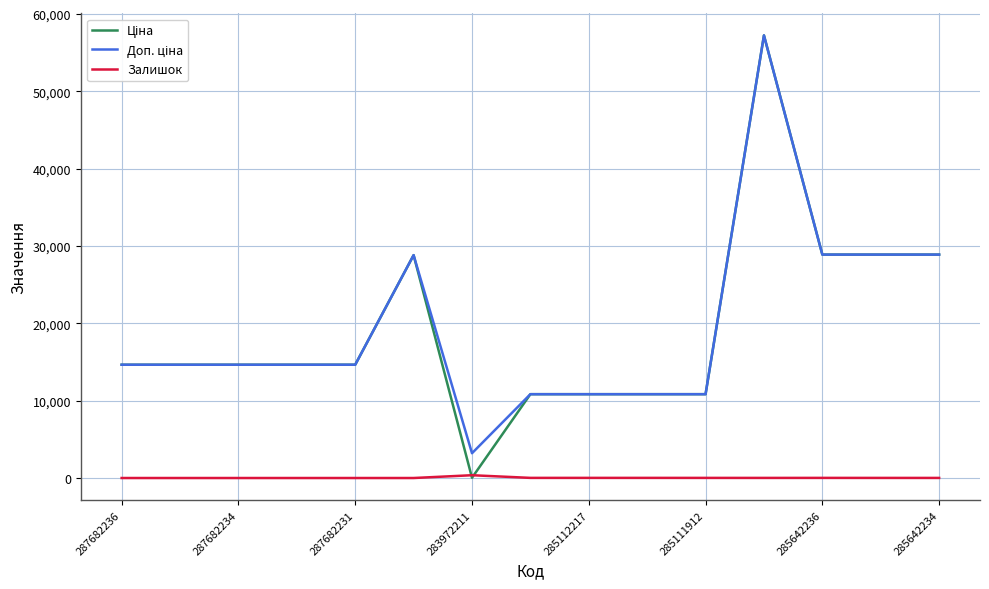

How many categories are shown in the chart?

15